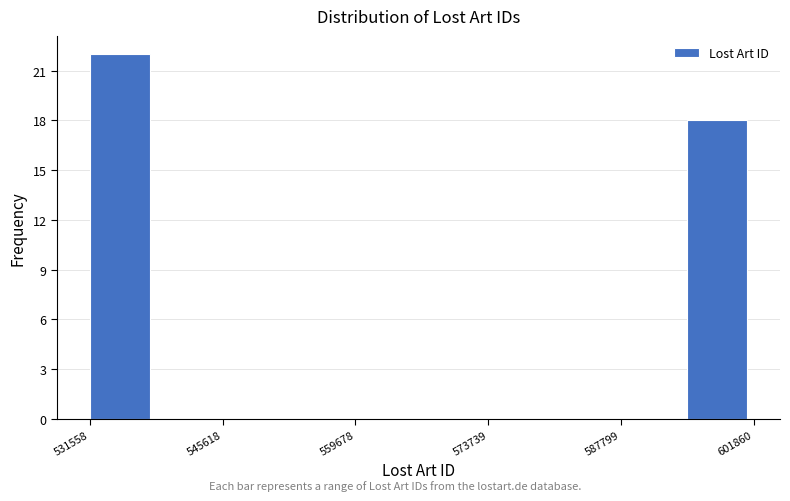

Read against the x-axis, roughly where is the centre of the tallest bar?

534000